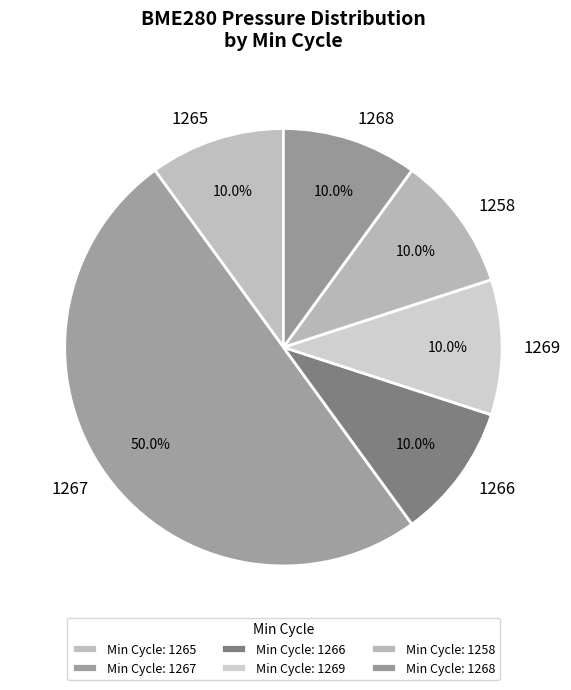

Combined, do 1265 and 1267 account for over 50%?

Yes